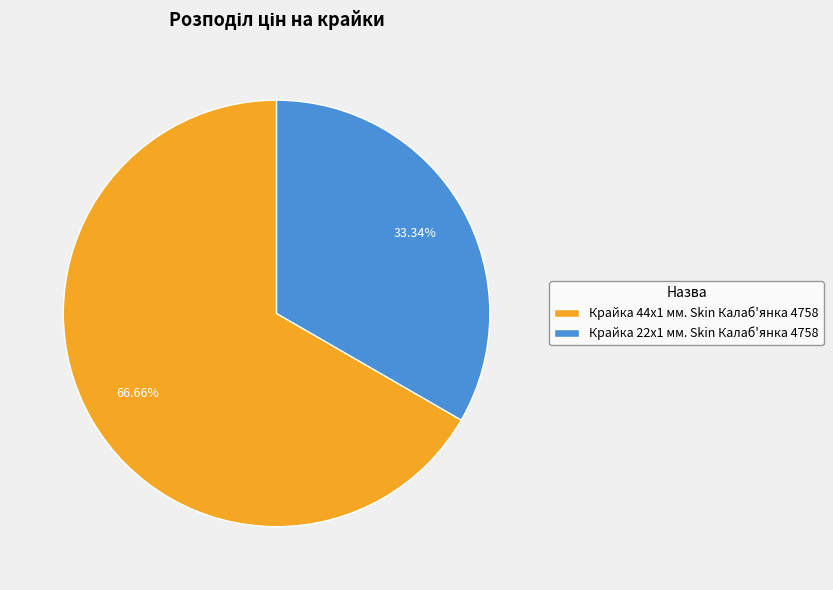

Approximately how many times larger is the value at Крайка 22x1 мм. Skin Калаб'янка 4758 compared to Крайка 44x1 мм. Skin Калаб'янка 4758?

0.5